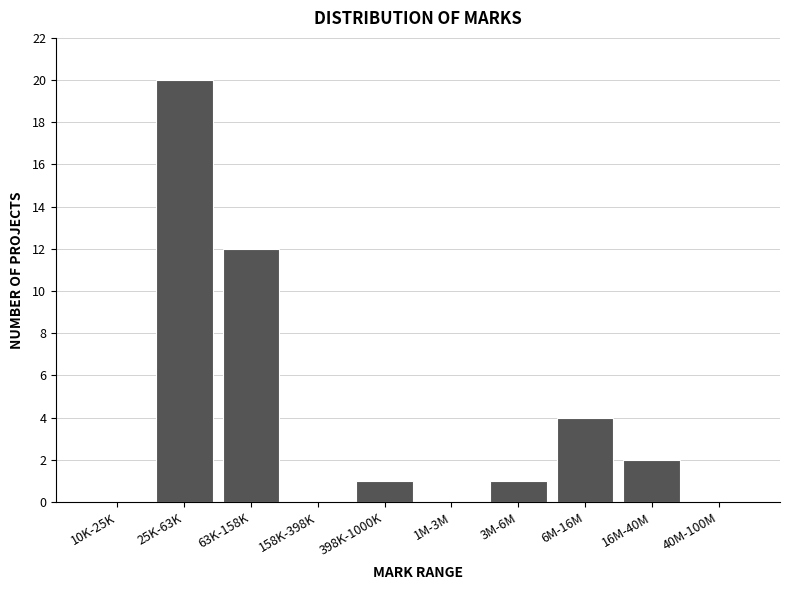

Reading left to right, transcribe all the data shown in this chart.

10K-25K=0	25K-63K=20	63K-158K=12	158K-398K=0	398K-1000K=1	1M-3M=0	3M-6M=1	6M-16M=4	16M-40M=2	40M-100M=0